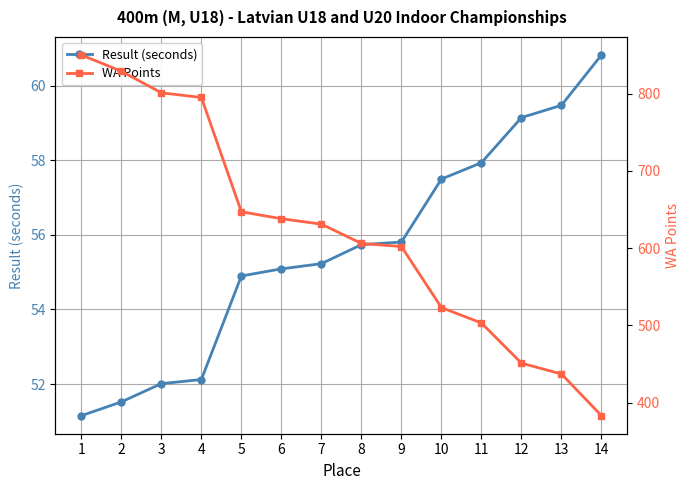

What is the difference between the maximum and minimum values in the WA Points series?

467.0